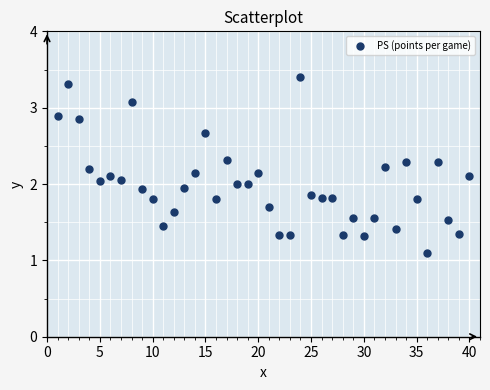

What is the range of X values (max minus min)?

39.0